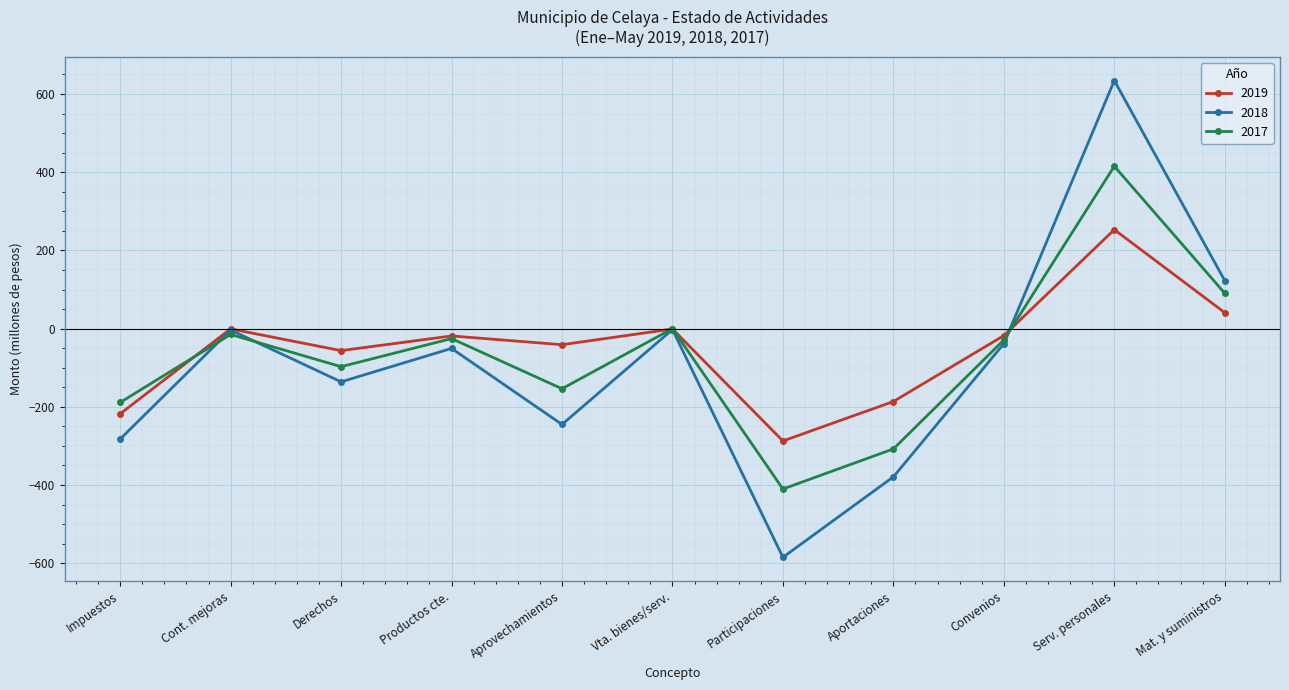

What is the difference between the maximum and minimum values in the 2019 series?

540.4